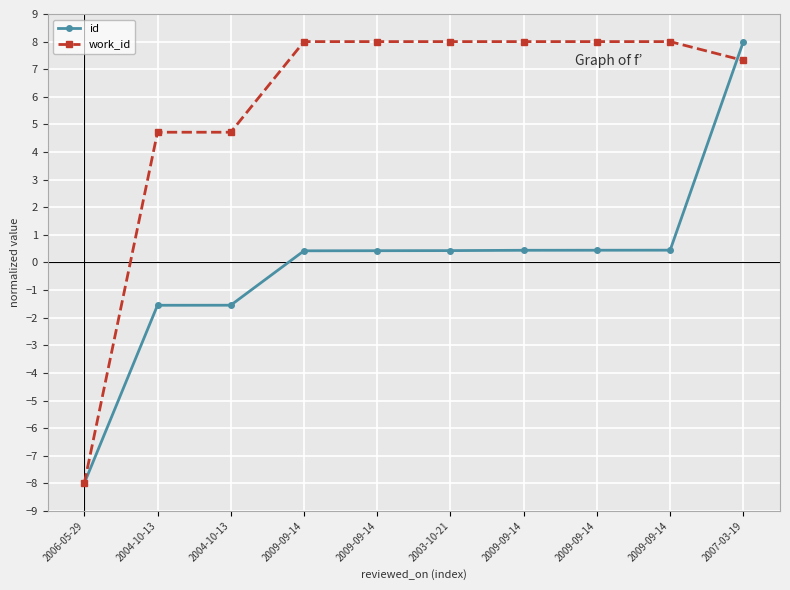

Which series has the largest total across all categories?

work_id